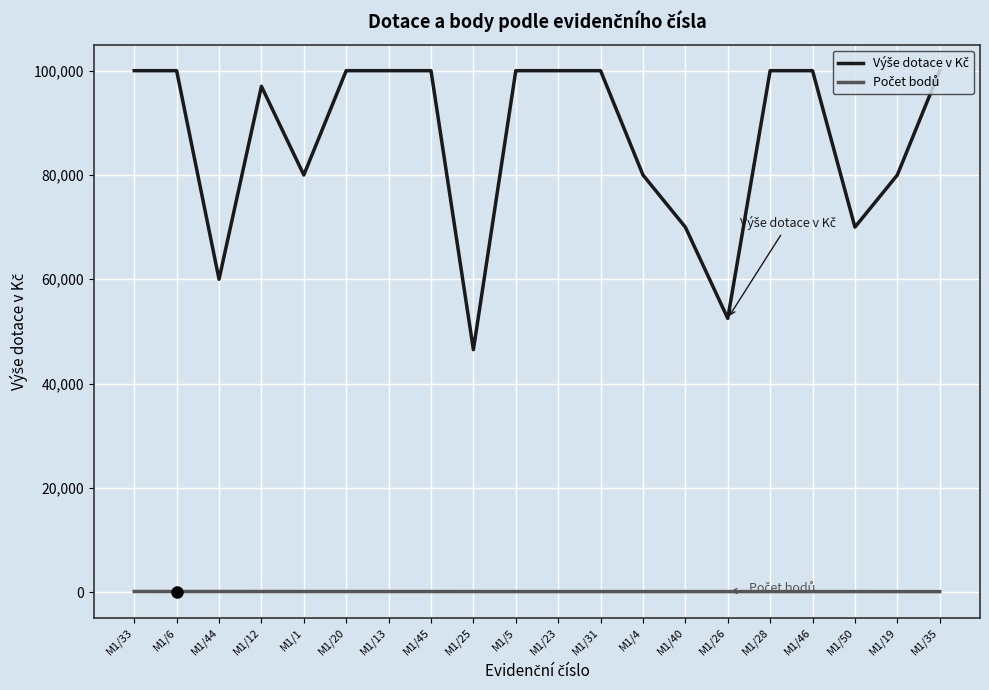

What is the value of the Počet bodů point at the 14th from the left?

113